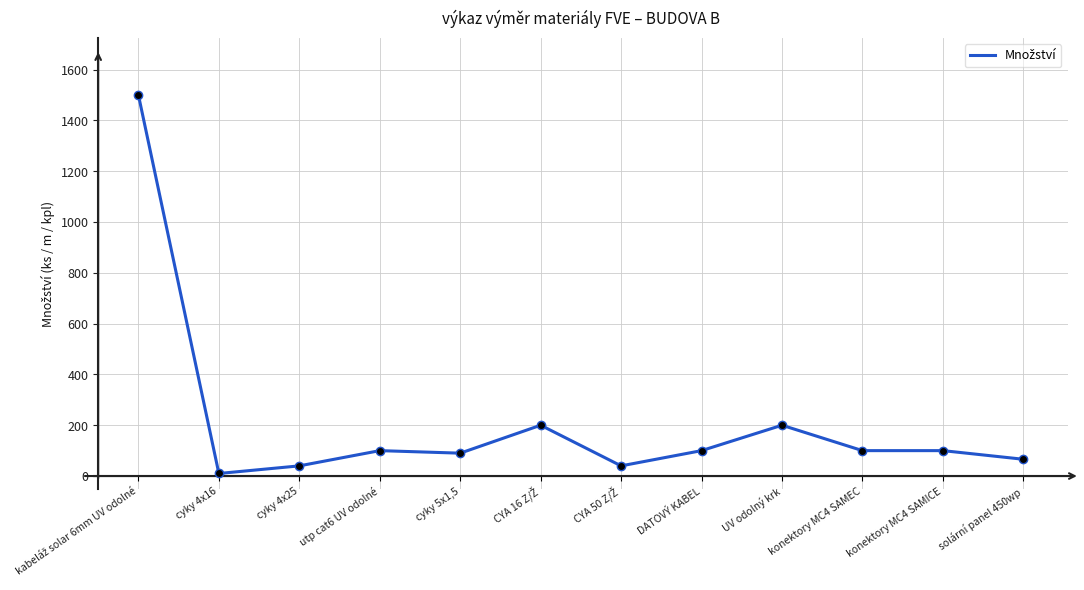

What position from the right is utp cat6 UV odolné?

9